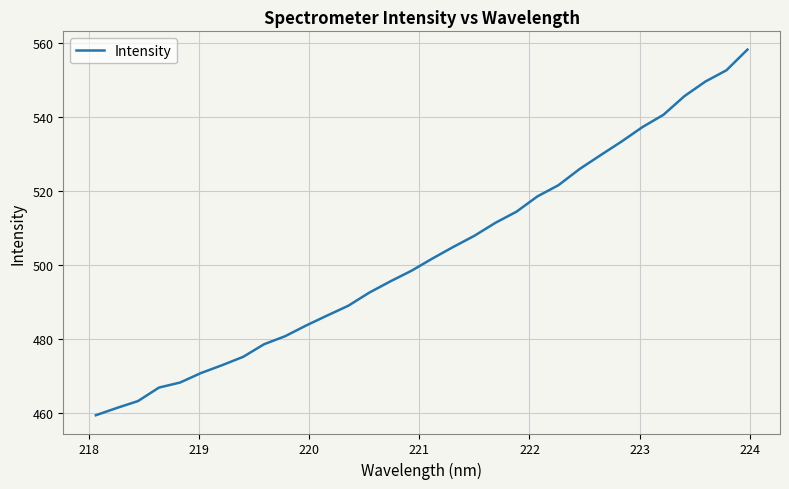

Does the chart display data point markers on the line(s)?

No